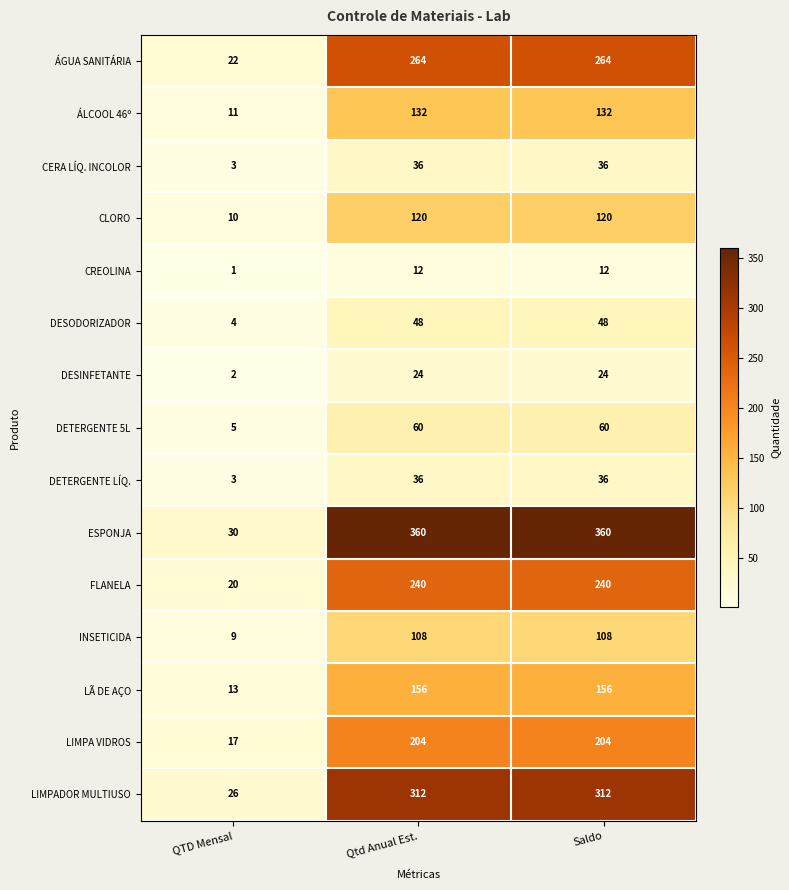

What is the difference between the highest and lowest values at QTD Mensal?

29